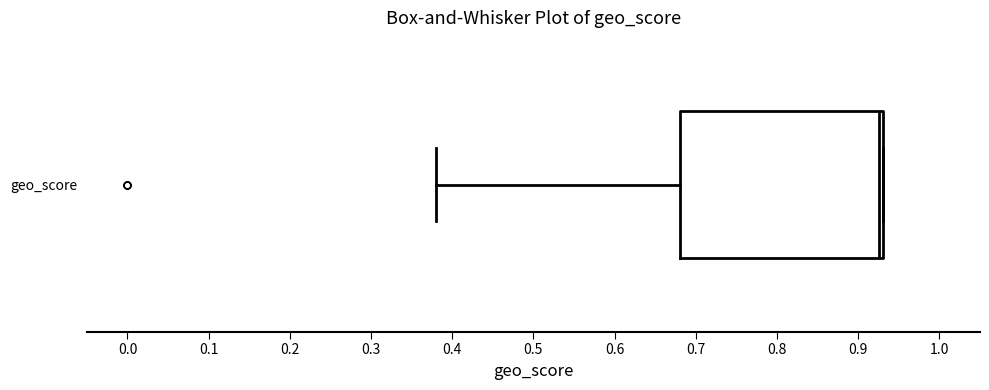

Transcribe this box plot: give where the median line is, the range the box spans, and where the two whiskers end, as read against the x-axis. The values are not printed on the chart, so give them approximately, as read against the axis.

median 0.93 (just left of the box's right edge), box 0.68 to 0.93, whiskers 0.38 to 0.93